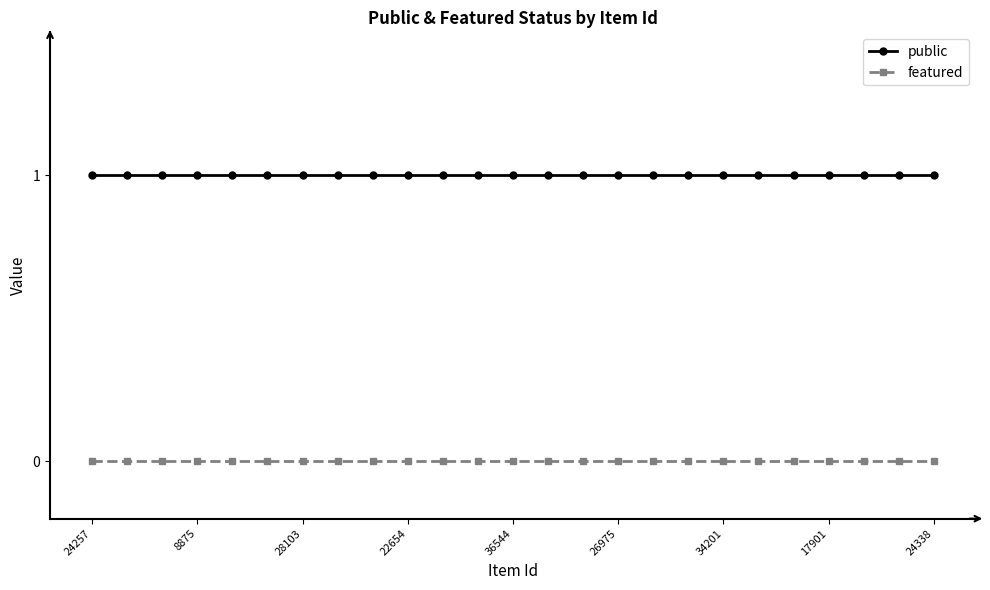

Which series has the largest total across all categories?

public